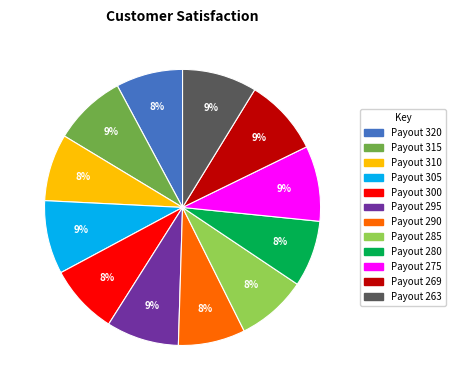

To the nearest percent, what is the difference between the largest and smallest slice percentages?

1%